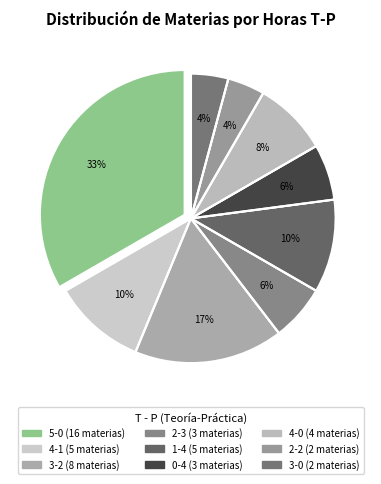

Which has a higher value, 2-3 or 5-0?

5-0